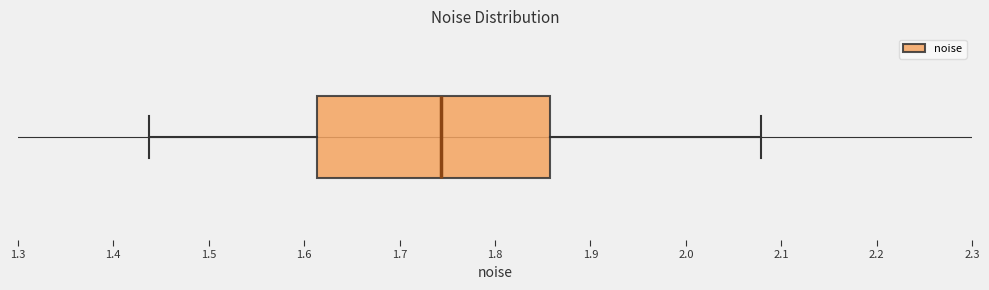

Where does the left whisker of the box end on the x-axis? The values are not printed on the chart, so give them approximately, as read against the axis.

1.44